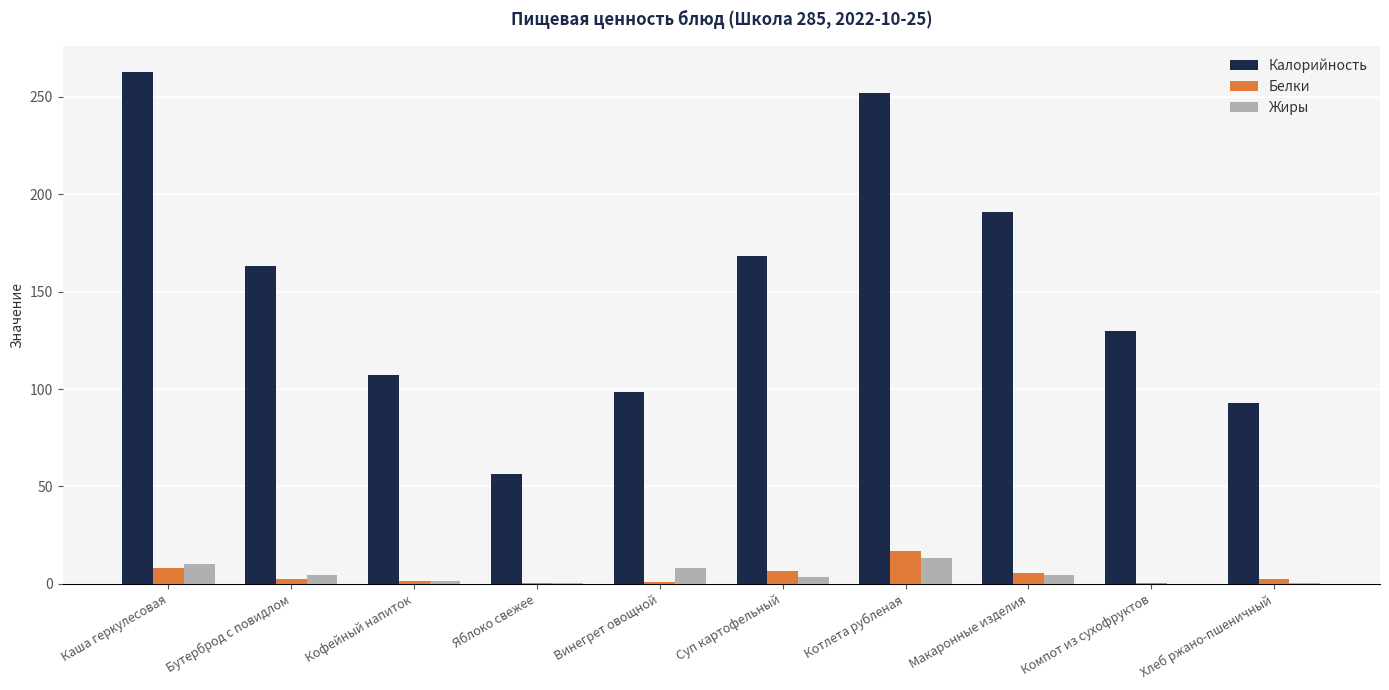

What is the maximum value for Калорийность?

263.0